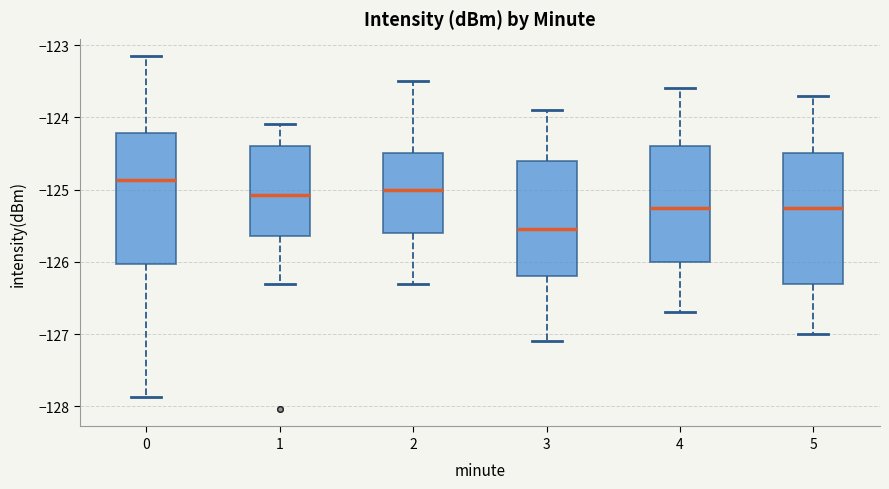

Reading left to right, transcribe this box plot: for each box, give where its median line is, the range the box spans, and where its two whiskers end, as read against the y-axis. The values are not printed on the chart, so give them approximately, as read against the axis.

0: median -124.9, box -126.0 to -124.2, whiskers -127.9 to -123.2
1: median -125.1, box -125.6 to -124.4, whiskers -126.3 to -124.1
2: median -125.0, box -125.6 to -124.5, whiskers -126.3 to -123.5
3: median -125.5, box -126.2 to -124.6, whiskers -127.1 to -123.9
4: median -125.2, box -126.0 to -124.4, whiskers -126.7 to -123.6
5: median -125.2, box -126.3 to -124.5, whiskers -127.0 to -123.7